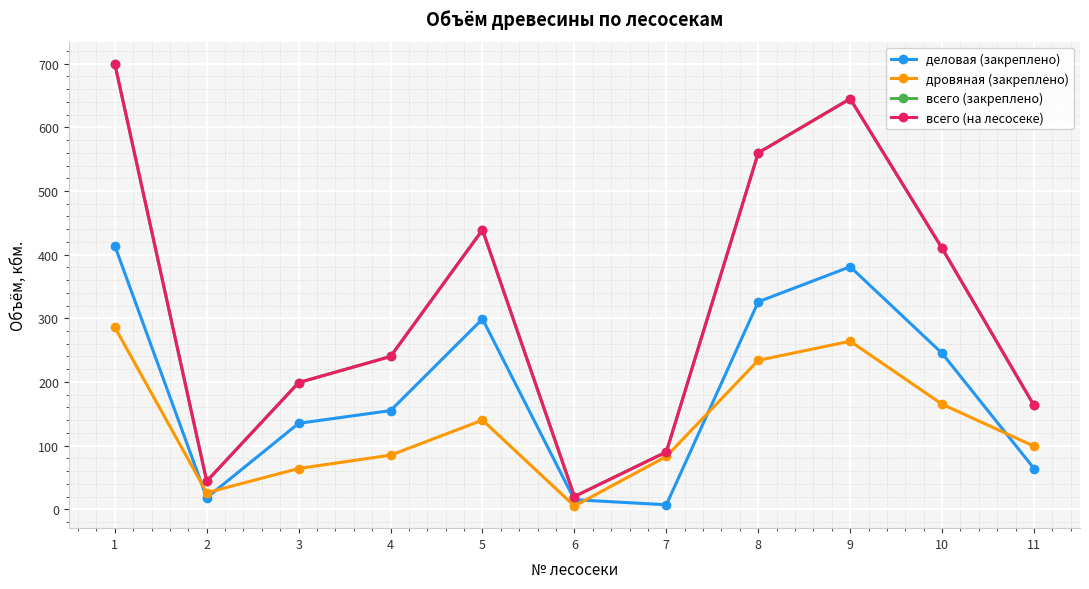

Does the chart have visible grid lines?

Yes